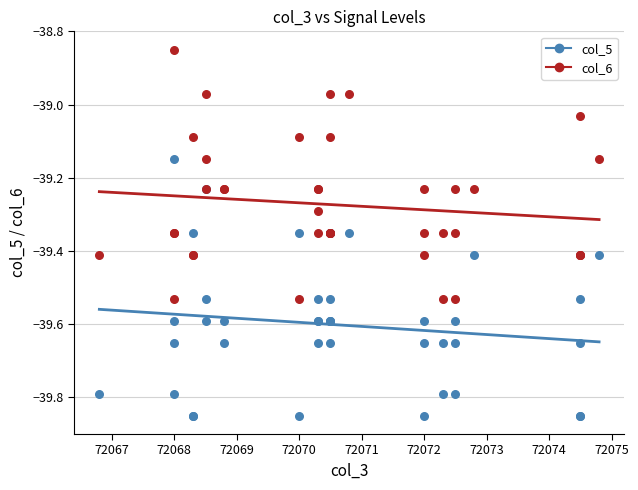

Which series has the widest spread of Y values?

col_5